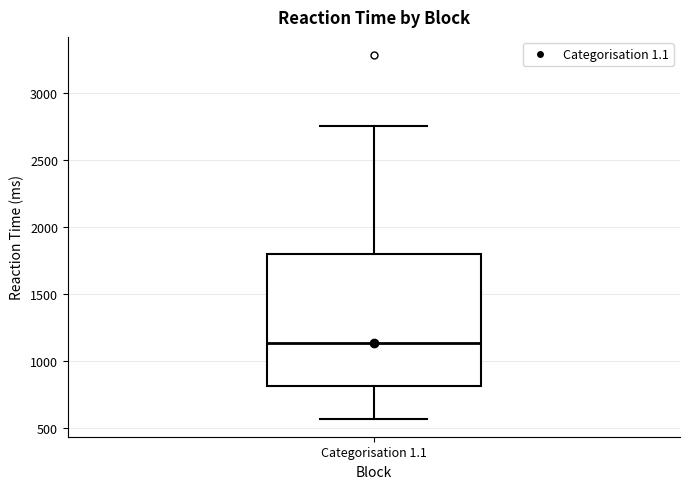

Where is the upper edge of the box for Categorisation 1.1 on the y-axis? The values are not printed on the chart, so give them approximately, as read against the axis.

1800